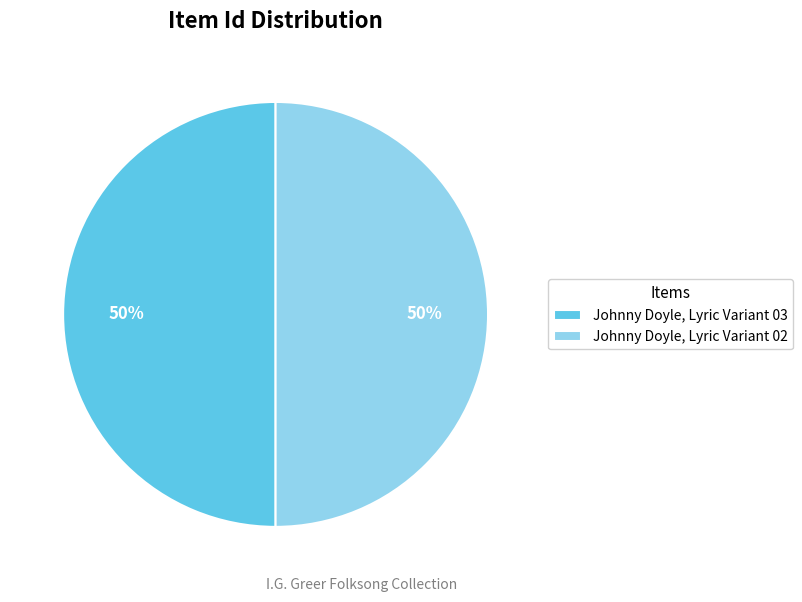

Approximately how many times larger is the value at Johnny Doyle, Lyric Variant 03 compared to Johnny Doyle, Lyric Variant 02?

1.0